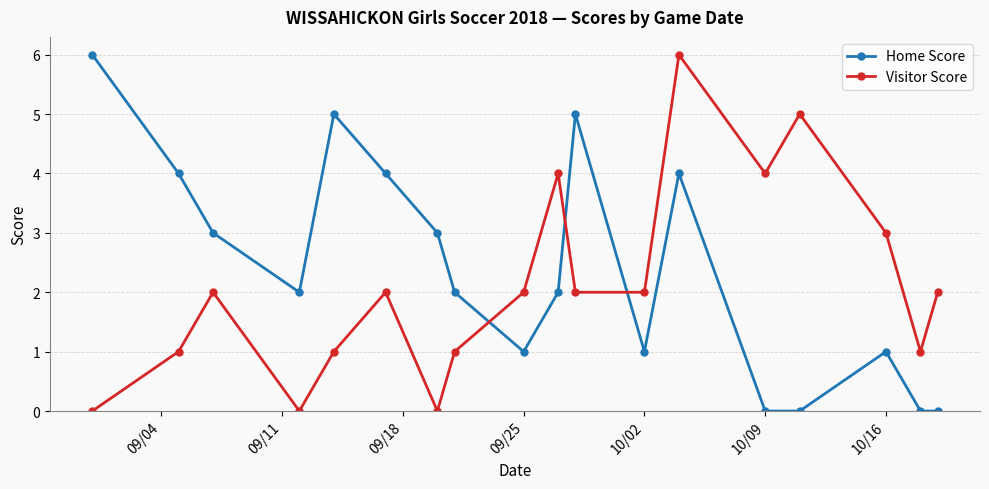

How many lines are shown in the chart?

2